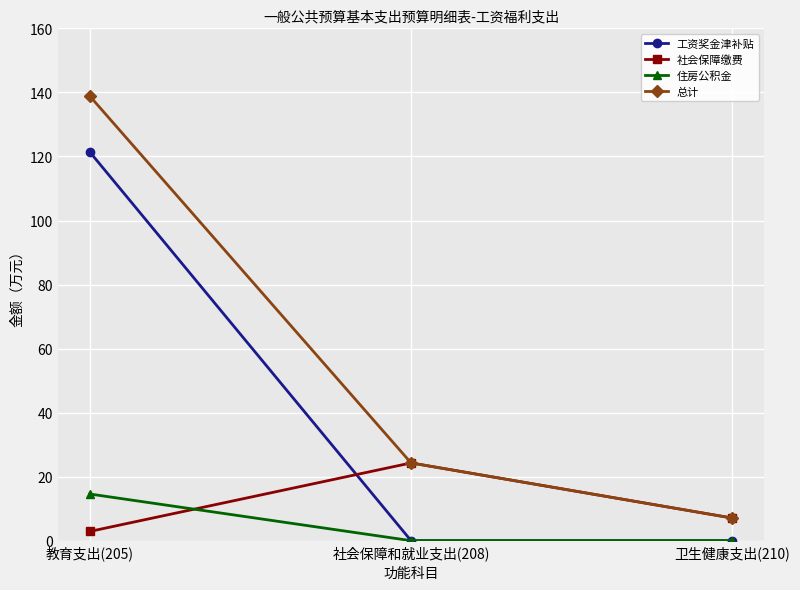

The 工资奖金津补贴 series shows 55.1 at 教育支出(205). True or false?

False